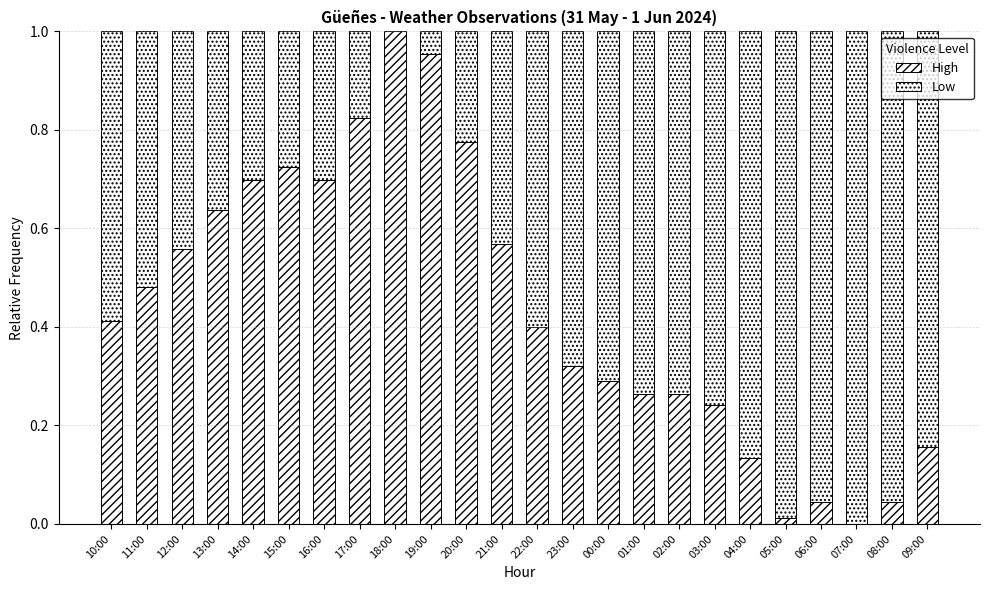

What is the value of the High bar at the 8th from the left?

0.8